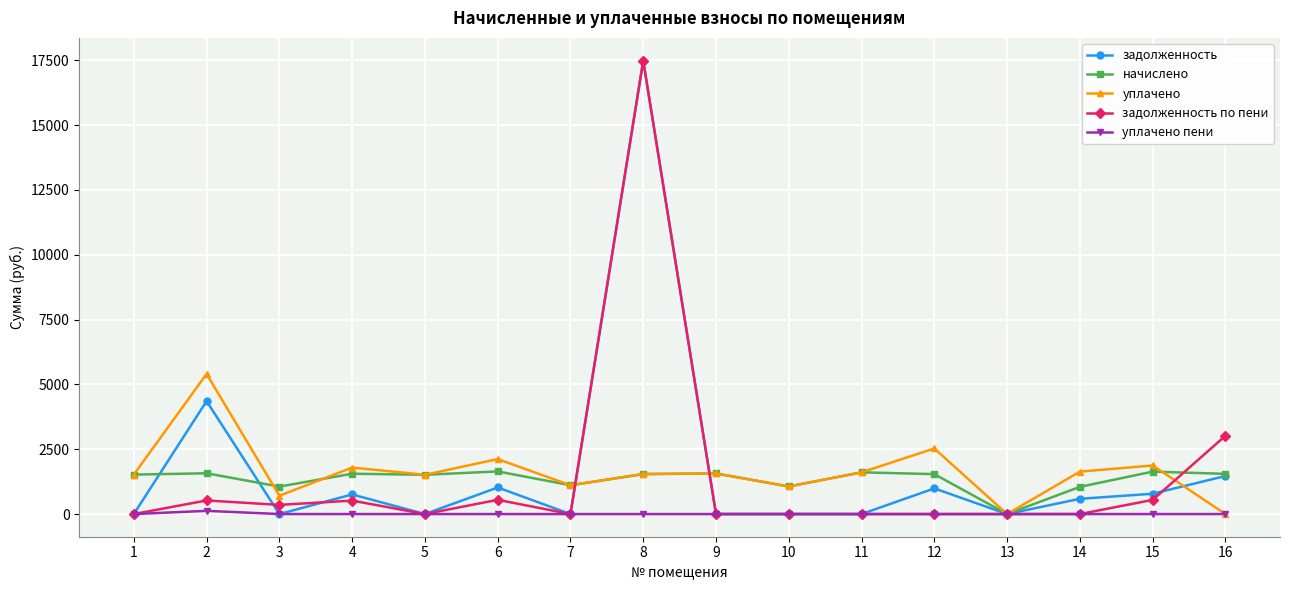

True or false: задолженность has a value of 11000.8 at 8.

False